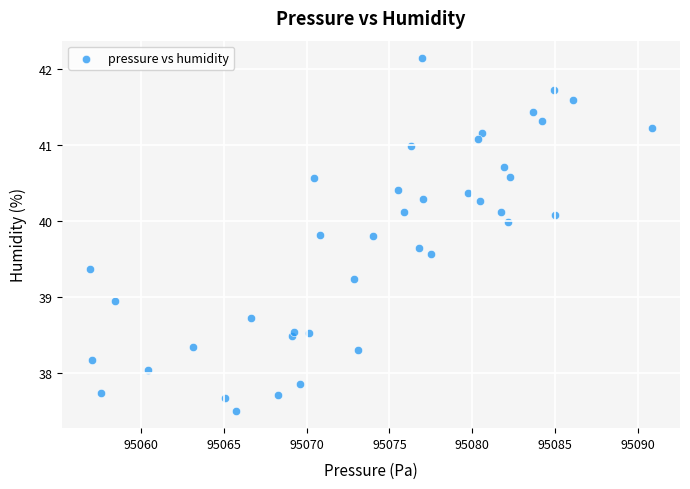

What Y value in the scatter plot is closest to 39?

38.9